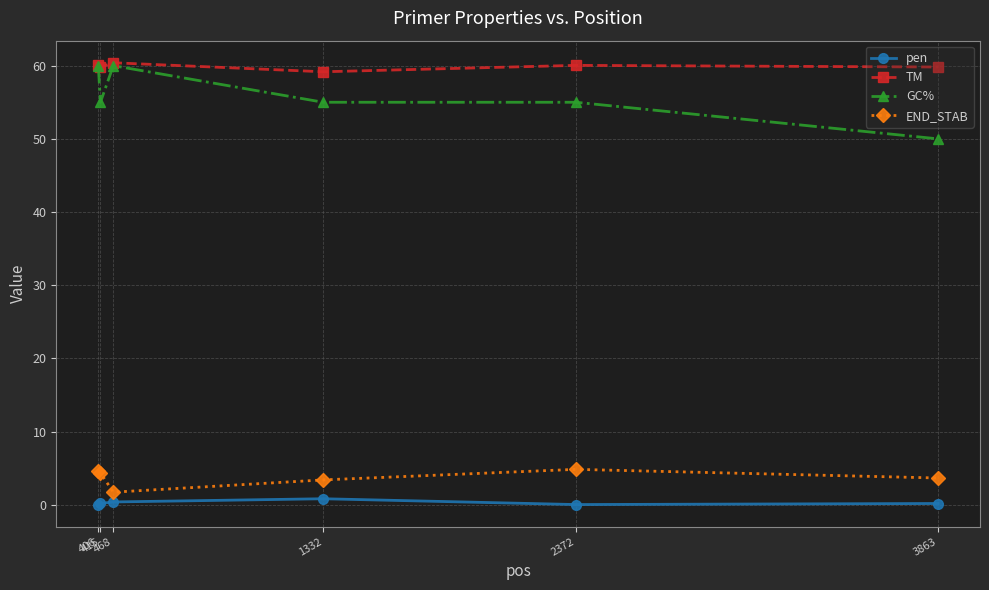

Which series has the largest total across all categories?

TM